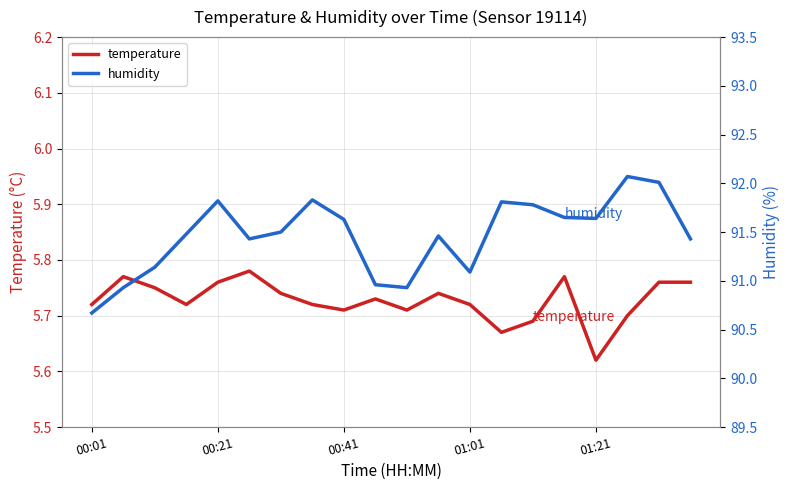

At which label is temperature closest to 5?

01:21